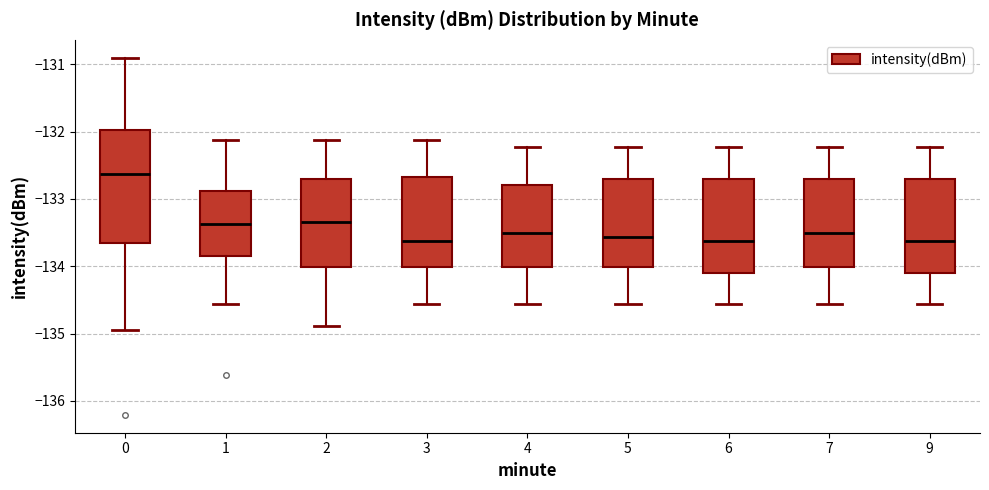

Where is the lower edge of the box at x = 1 on the y-axis? The values are not printed on the chart, so give them approximately, as read against the axis.

-133.8